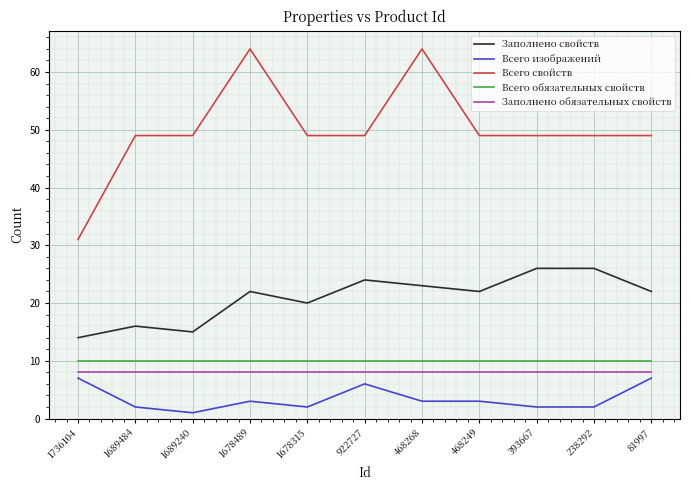

Reading right to left, list all the values displayed in this chart.

Заполнено свойств: 81997=22	238292=26	393667=26	468249=22	468268=23	922727=24	1678315=20	1678489=22	1689240=15	1689484=16	1736104=14
Всего изображений: 81997=7	238292=2	393667=2	468249=3	468268=3	922727=6	1678315=2	1678489=3	1689240=1	1689484=2	1736104=7
Всего свойств: 81997=49	238292=49	393667=49	468249=49	468268=64	922727=49	1678315=49	1678489=64	1689240=49	1689484=49	1736104=31
Всего обязательных свойств: 81997=10	238292=10	393667=10	468249=10	468268=10	922727=10	1678315=10	1678489=10	1689240=10	1689484=10	1736104=10
Заполнено обязательных свойств: 81997=8	238292=8	393667=8	468249=8	468268=8	922727=8	1678315=8	1678489=8	1689240=8	1689484=8	1736104=8